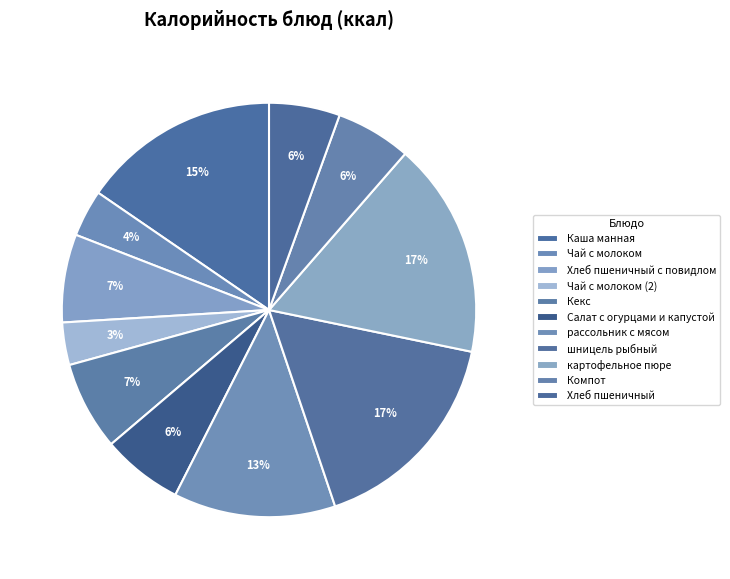

Is the sum of Чай с молоком (2) and Каша манная greater than half?

No